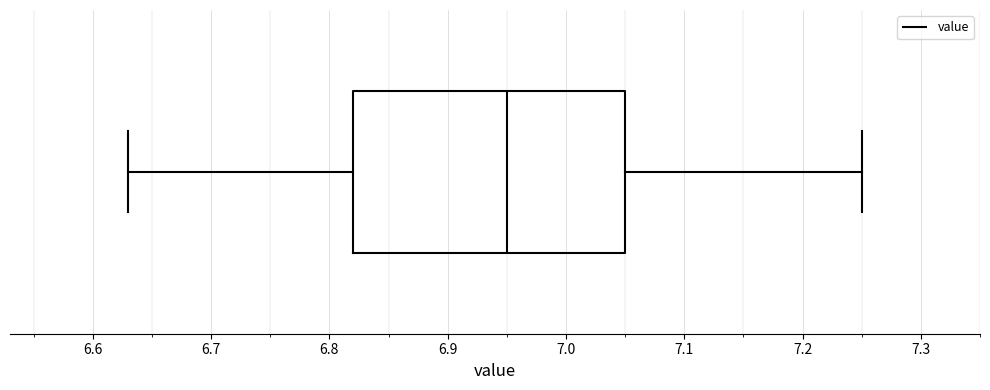

Transcribe this box plot: give where the median line is, the range the box spans, and where the two whiskers end, as read against the x-axis. The values are not printed on the chart, so give them approximately, as read against the axis.

median 6.95, box 6.82 to 7.05, whiskers 6.63 to 7.25